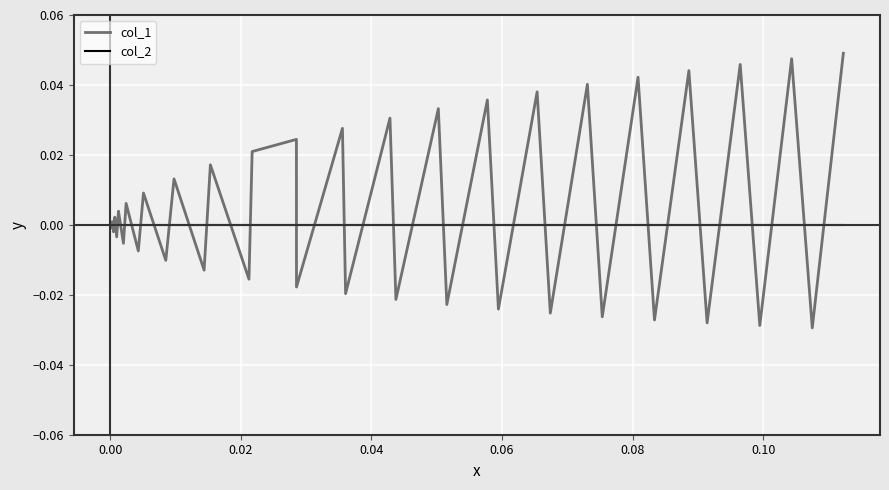

In col_1, how many points are lower than both neighbors (excluding endpoints)?

19